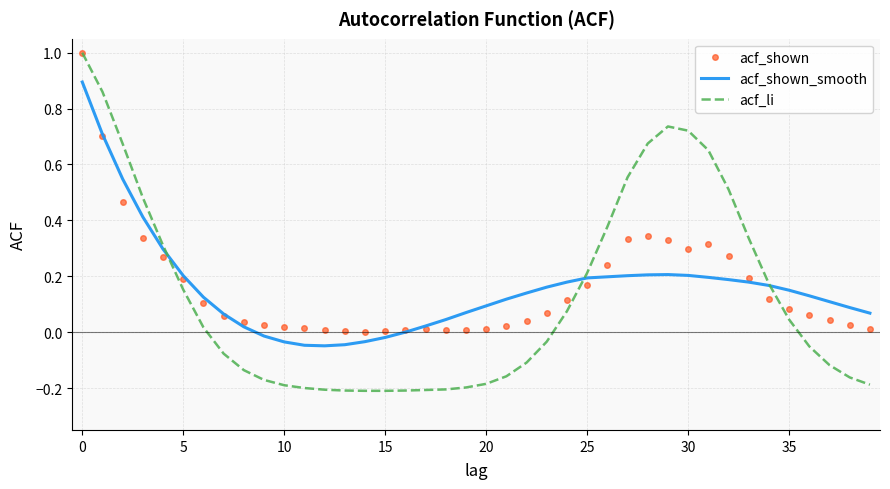

What is the sum of all acf_li values?

5.1